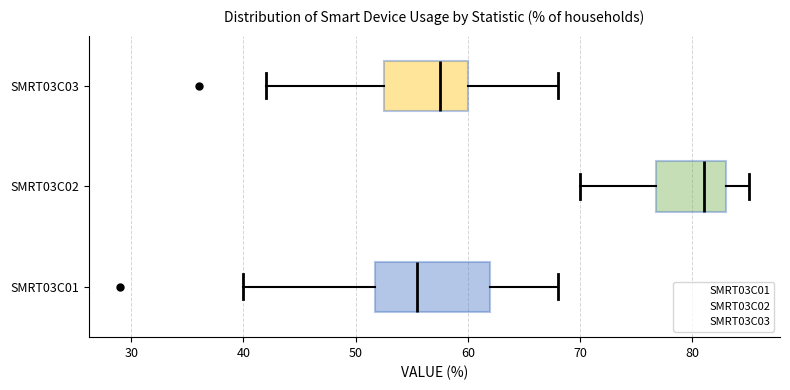

Comparing the boxes themselves (not the whiskers), which one is the widest?

SMRT03C01